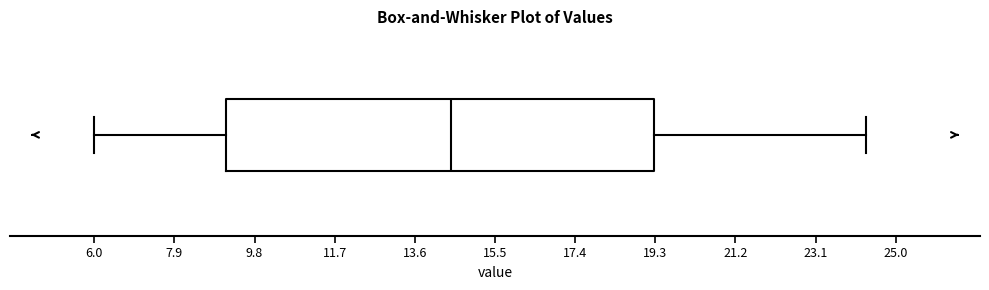

Read this box plot against the x-axis: the position of the median line, the range covered by the box, and the ends of both whiskers. The values are not printed on the chart, so give them approximately, as read against the axis.

median 14.4, box 9.2 to 19.2, whiskers 6.0 to 24.4